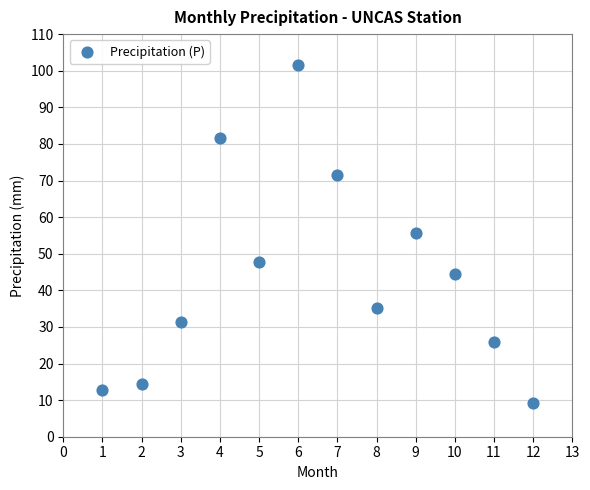

What is the average X value?

6.5